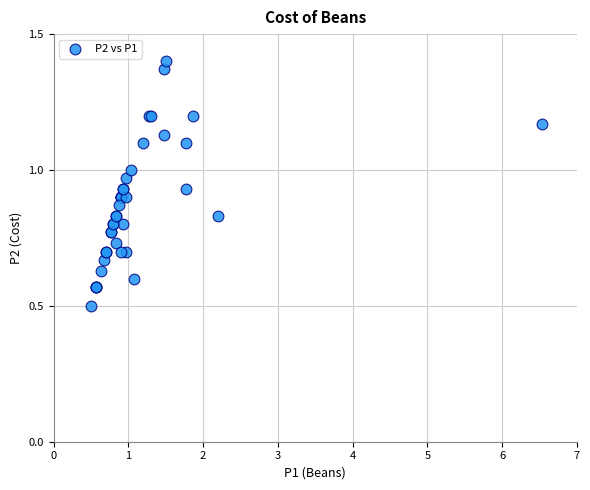

What Y value in the scatter plot is closest to 0?

0.5